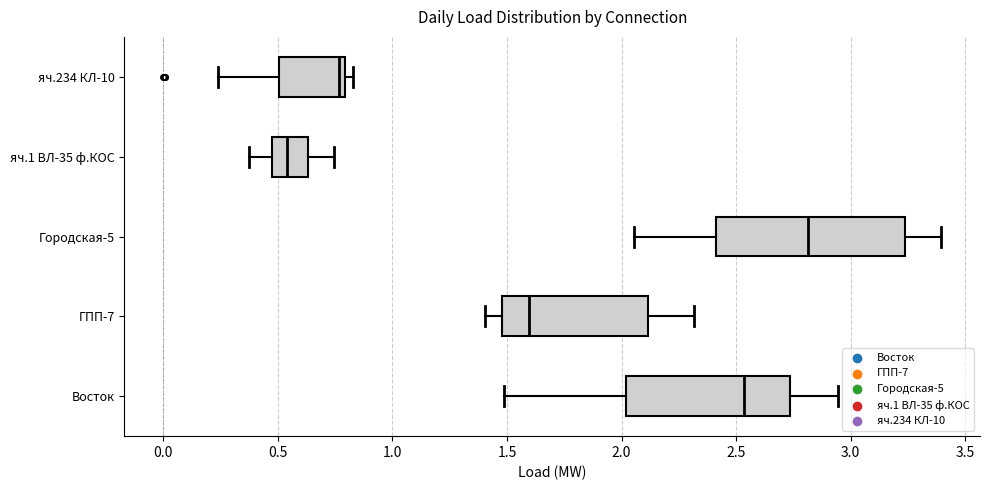

Reading bottom to top, read every box against the x-axis: the position of its median line, the range the box covers, and the ends of its whiskers. The values are not printed on the chart, so give them approximately, as read against the axis.

Восток: median 2.55, box 2.00 to 2.75, whiskers 1.50 to 2.95
ГПП-7: median 1.60, box 1.50 to 2.10, whiskers 1.40 to 2.30
Городская-5: median 2.80, box 2.40 to 3.25, whiskers 2.05 to 3.40
яч.1 ВЛ-35 ф.КОС: median 0.55, box 0.45 to 0.65, whiskers 0.35 to 0.75
яч.234 КЛ-10: median 0.75, box 0.50 to 0.80, whiskers 0.25 to 0.85